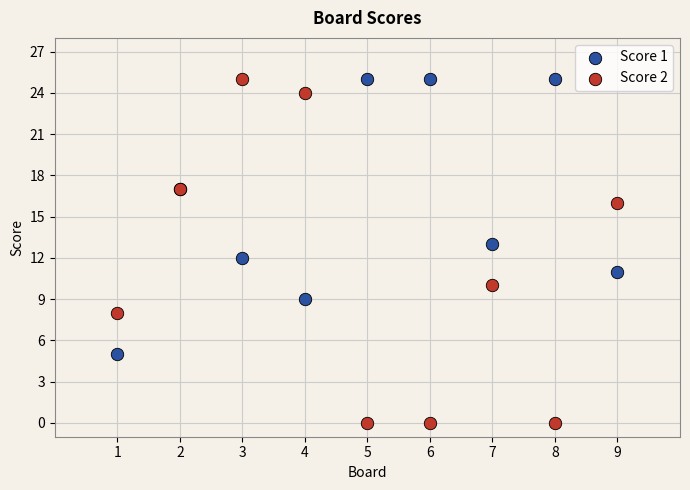

Which series has the largest Y range (max minus min)?

Score 2